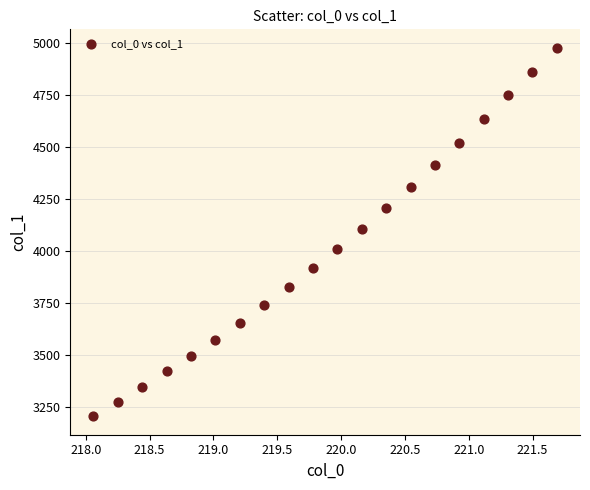

What is the range of X values (max minus min)?

3.6